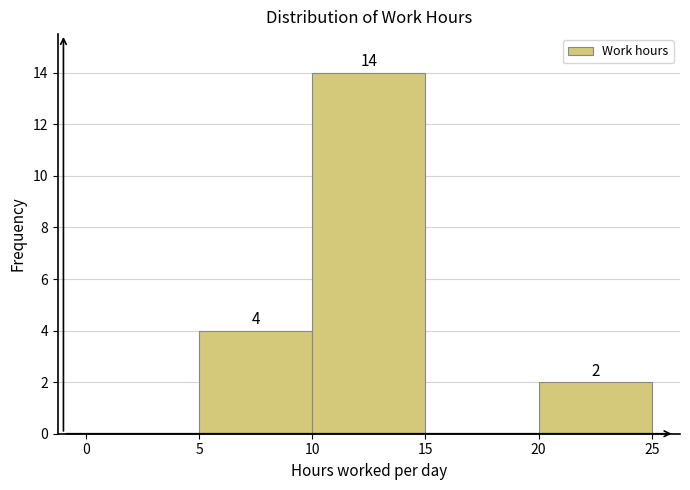

Over which range of the x-axis is the bar tallest?

10 to 15